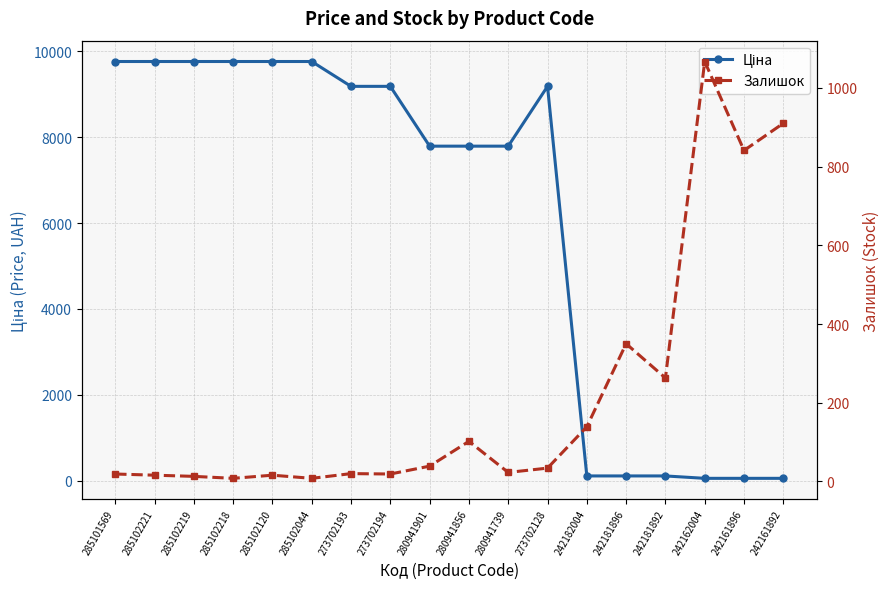

True or false: Залишок and Ціна intersect in this chart.

True